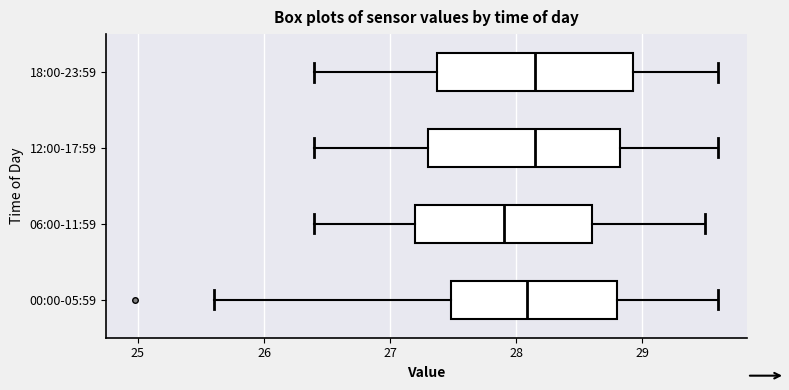

Reading bottom to top, transcribe this box plot: for each box, give where its median line is, the range the box spans, and where its two whiskers end, as read against the x-axis. The values are not printed on the chart, so give them approximately, as read against the axis.

00:00-05:59: median 28.1, box 27.5 to 28.8, whiskers 25.6 to 29.6
06:00-11:59: median 27.9, box 27.2 to 28.6, whiskers 26.4 to 29.5
12:00-17:59: median 28.2, box 27.3 to 28.8, whiskers 26.4 to 29.6
18:00-23:59: median 28.2, box 27.4 to 28.9, whiskers 26.4 to 29.6